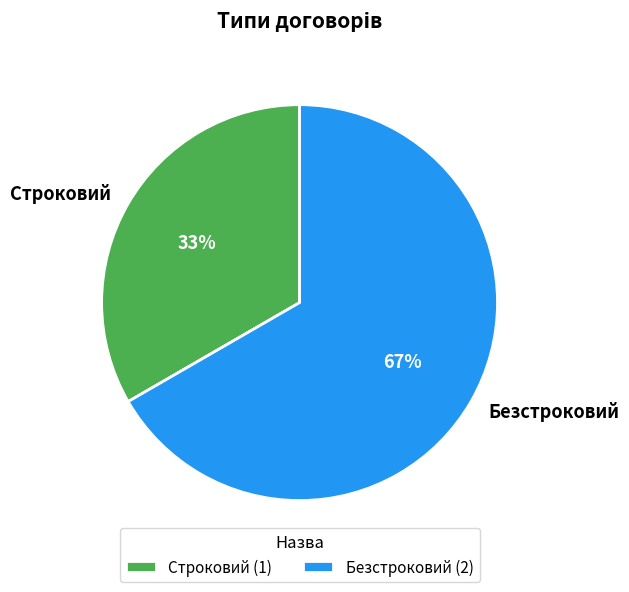

Which category has the smallest portion of the pie?

Строковий